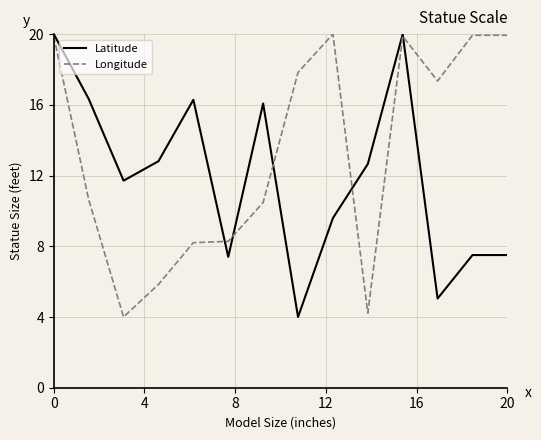

Rank the series by their average value, from lowest to highest.

Latitude, Longitude